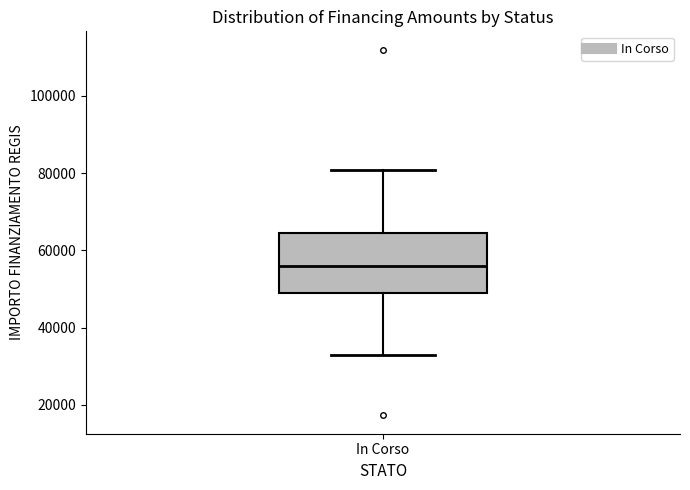

Where does the upper whisker of the box for In Corso end on the y-axis? The values are not printed on the chart, so give them approximately, as read against the axis.

80000